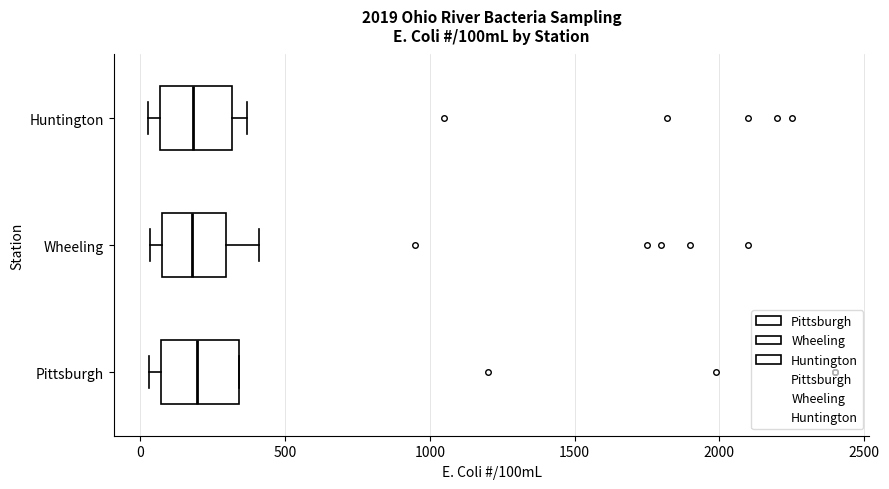

Reading bottom to top, transcribe this box plot: for each box, give where its median line is, the range the box spans, and where its two whiskers end, as read against the x-axis. The values are not printed on the chart, so give them approximately, as read against the axis.

Pittsburgh: median 200, box 50 to 350, whiskers 50 (just left of the box's left edge) to 350
Wheeling: median 200, box 50 to 300, whiskers 50 (just left of the box's left edge) to 400
Huntington: median 200, box 50 to 300, whiskers 50 (just left of the box's left edge) to 350